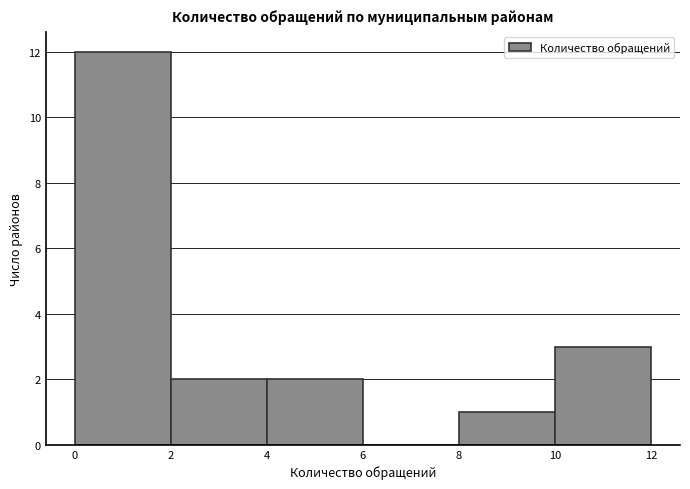

Reading left to right, list every bar in this chart as the range it spans on the x-axis followed by its height. The values are not printed on the chart, so give them approximately, as read against the axis.

0 to 2: 12
2 to 4: 2
4 to 6: 2
6 to 8: 0
8 to 10: 1
10 to 12: 3